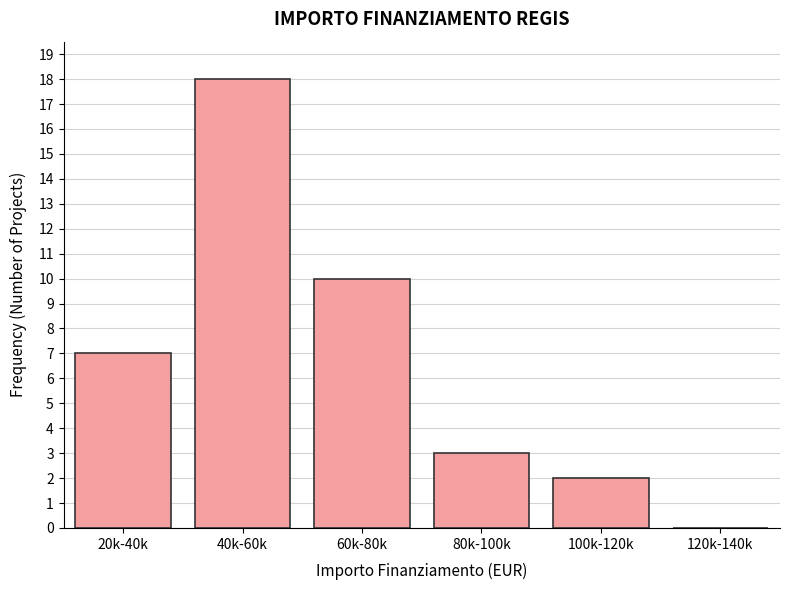

Reading left to right, extract all data points from this chart.

20k-40k=7	40k-60k=18	60k-80k=10	80k-100k=3	100k-120k=2	120k-140k=0